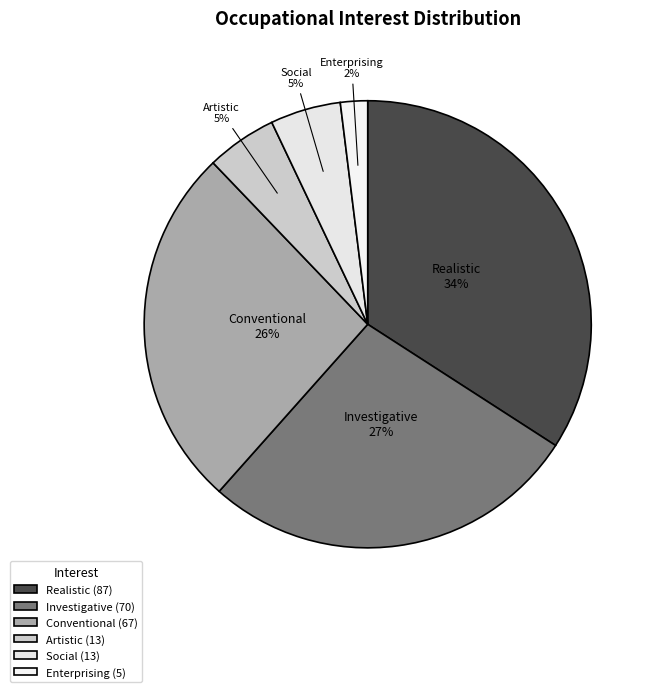

Approximately how many times larger is the value at Social compared to Conventional?

0.2